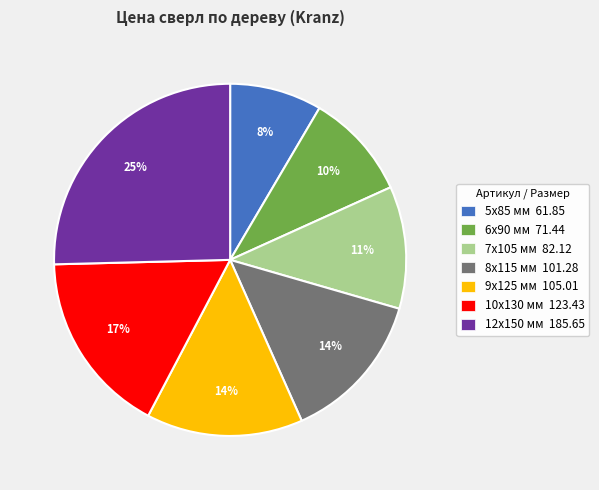

How many slices are in this pie chart?

7